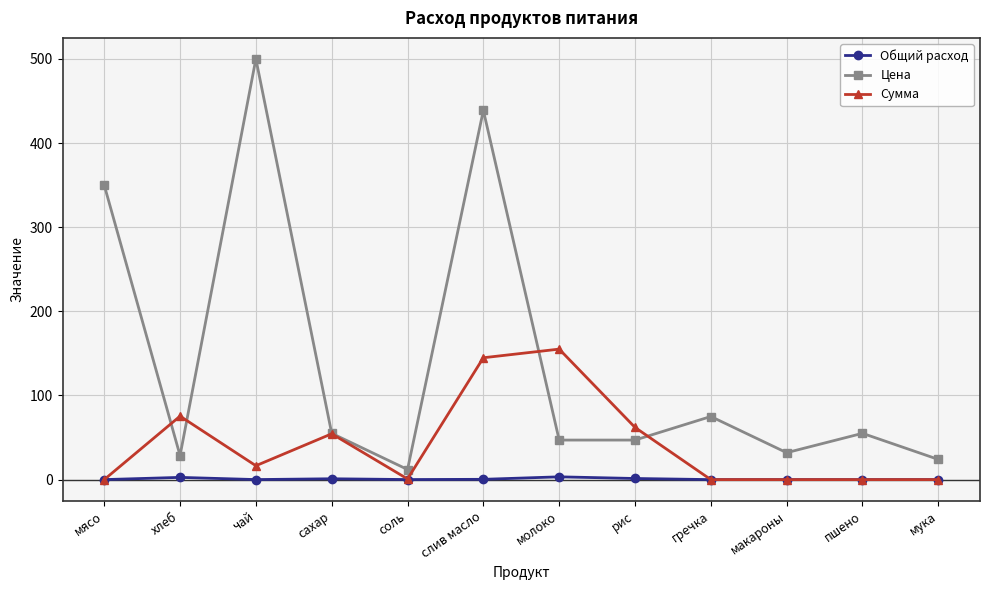

What is the sum of all Общий расход values?

8.7